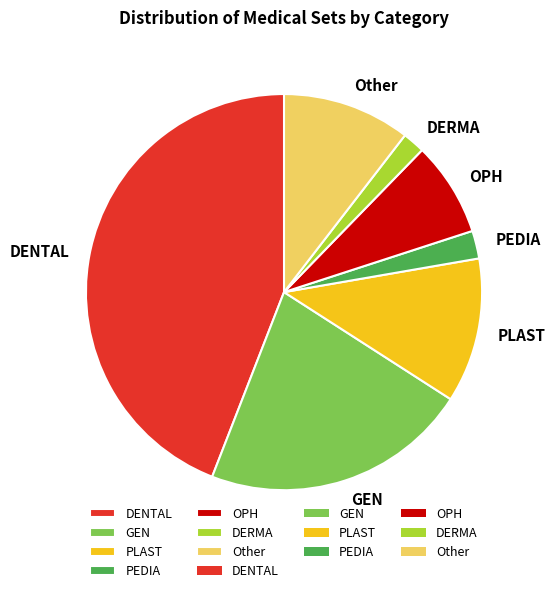

Which slice is the largest?

DENTAL